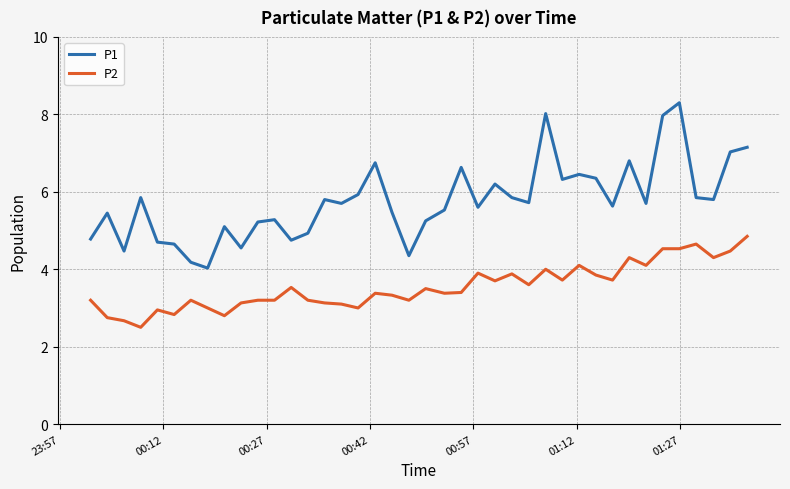

Which series has the largest total across all categories?

P1